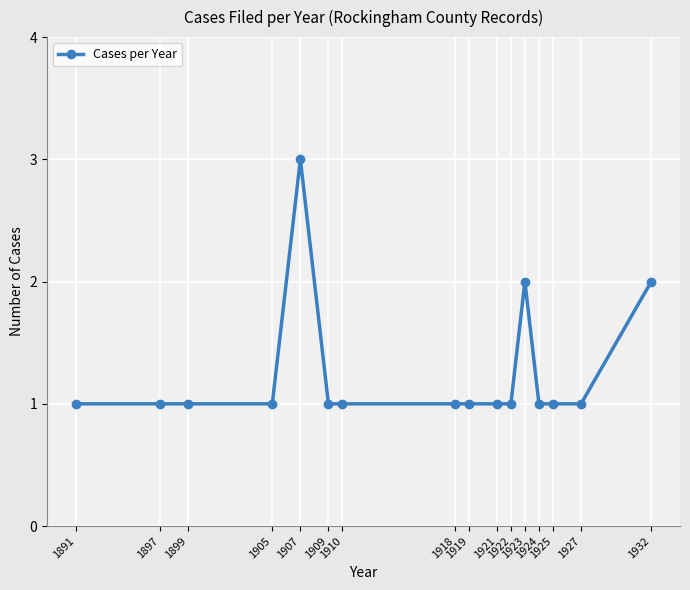

What is the greatest value displayed?

3